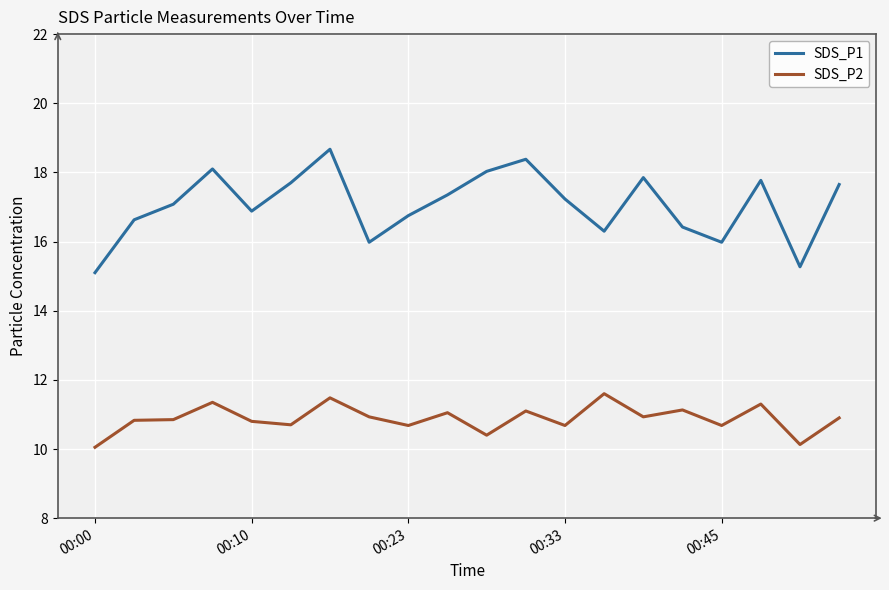

True or false: SDS_P2 and SDS_P1 cross at least once.

False